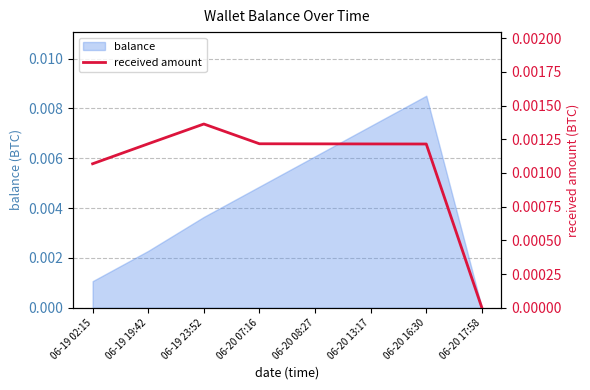

What position from the left is 06-20 08:27?

5